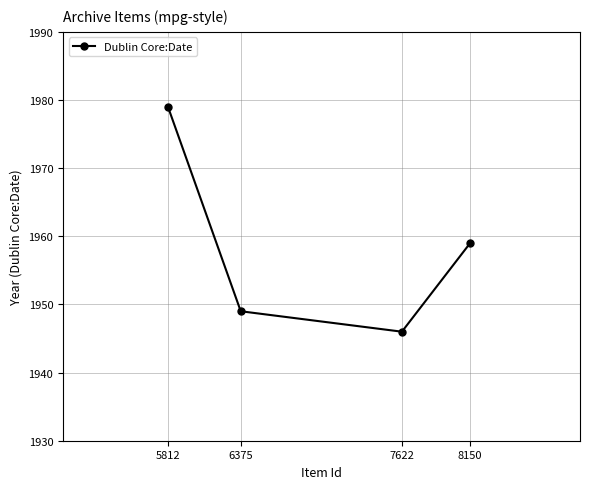

What value does the data have at 8150, to the nearest 5?

1960